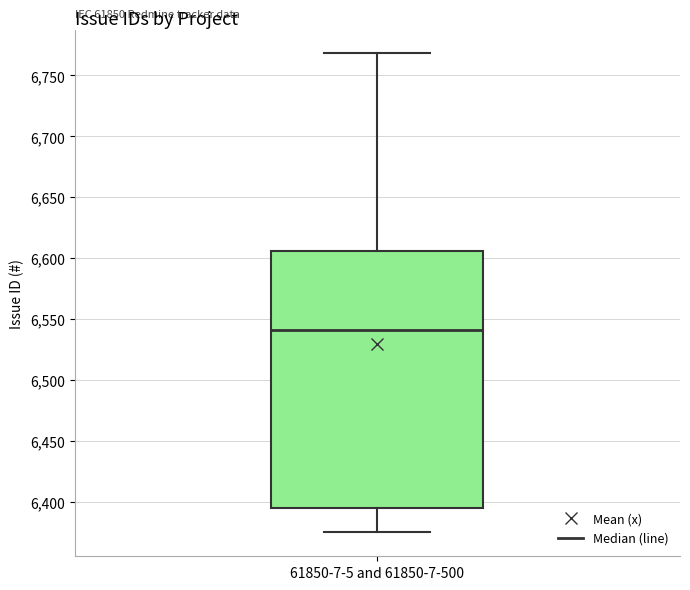

Transcribe this box plot: give where the median line is, the range the box spans, and where the two whiskers end, as read against the y-axis. The values are not printed on the chart, so give them approximately, as read against the axis.

median 6540, box 6395 to 6605, whiskers 6375 to 6770